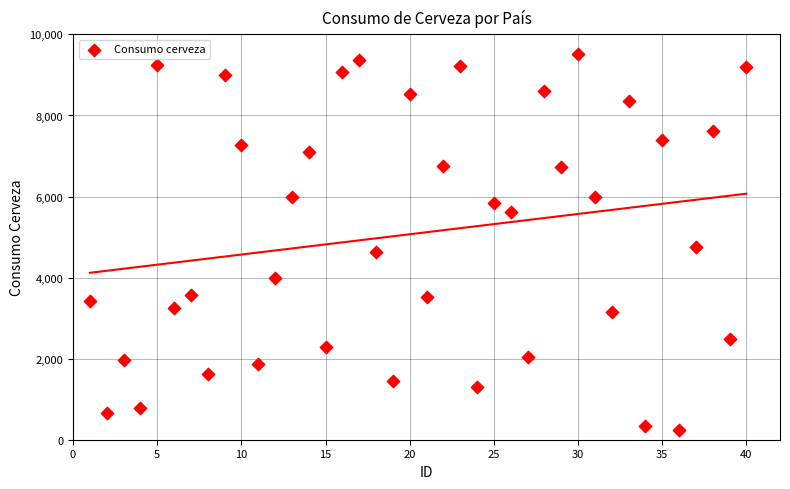

What is the range of X values (max minus min)?

39